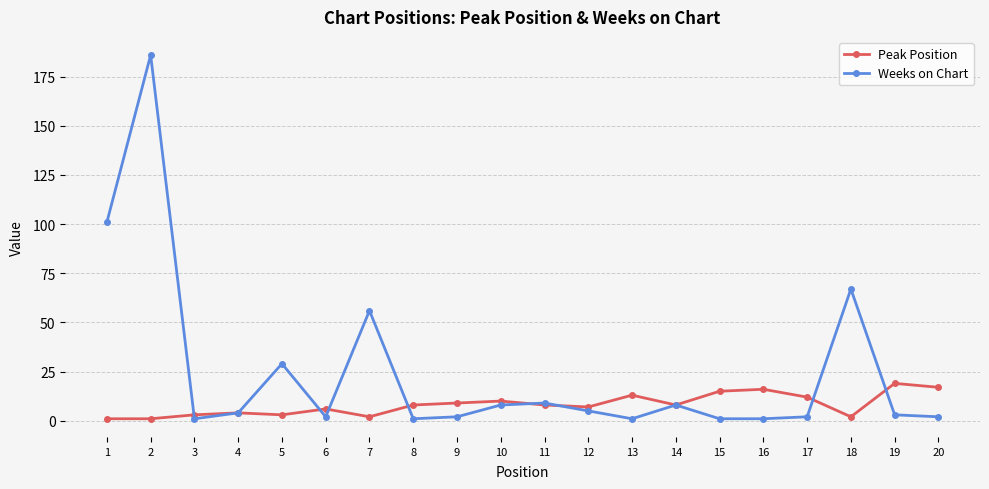

What is the total value across all series at 7?

58